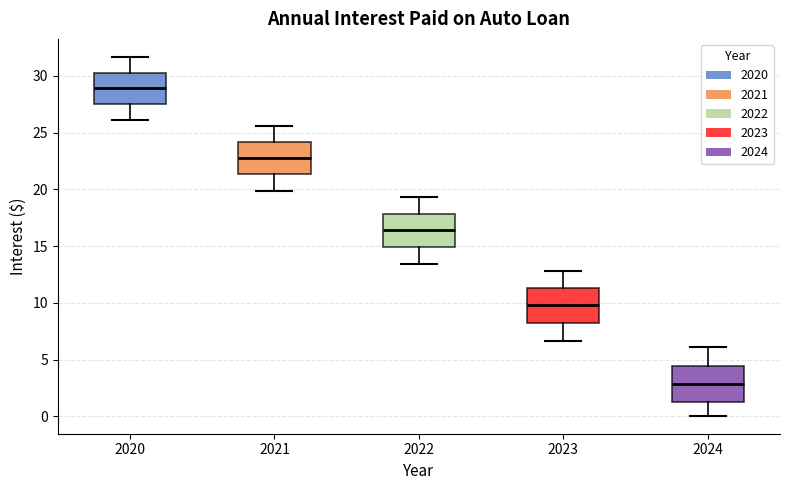

Reading left to right, read every box against the y-axis: the position of its median line, the range the box covers, and the ends of its whiskers. The values are not printed on the chart, so give them approximately, as read against the axis.

2020: median 29.0, box 27.5 to 30.5, whiskers 26.0 to 31.5
2021: median 22.5, box 21.5 to 24.0, whiskers 20.0 to 25.5
2022: median 16.5, box 15.0 to 18.0, whiskers 13.5 to 19.5
2023: median 10.0, box 8.0 to 11.5, whiskers 6.5 to 13.0
2024: median 3.0, box 1.0 to 4.5, whiskers 0.0 to 6.0